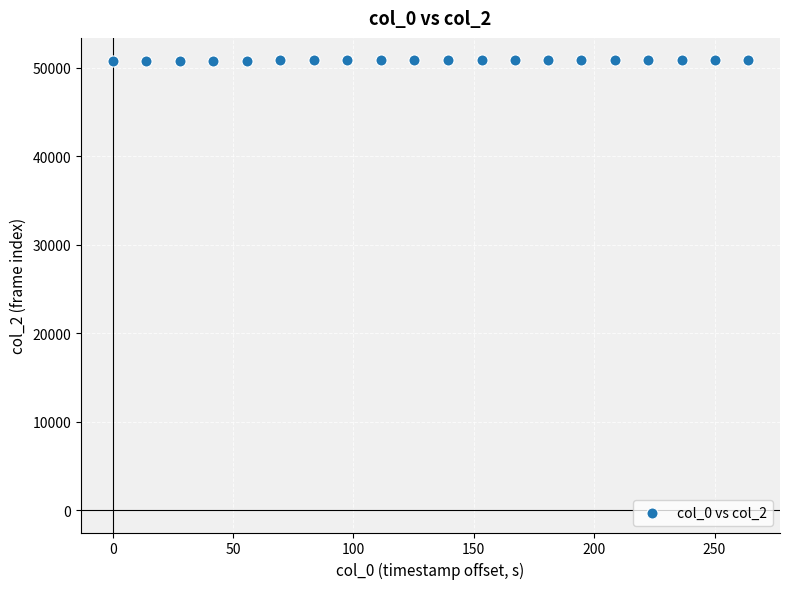

What is the range of Y values (max minus min)?

19